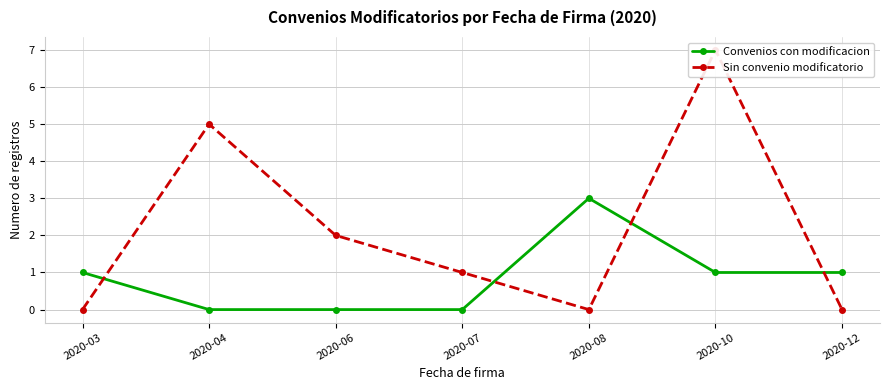

What is the difference between the maximum and minimum values in the Convenios con modificacion series?

3